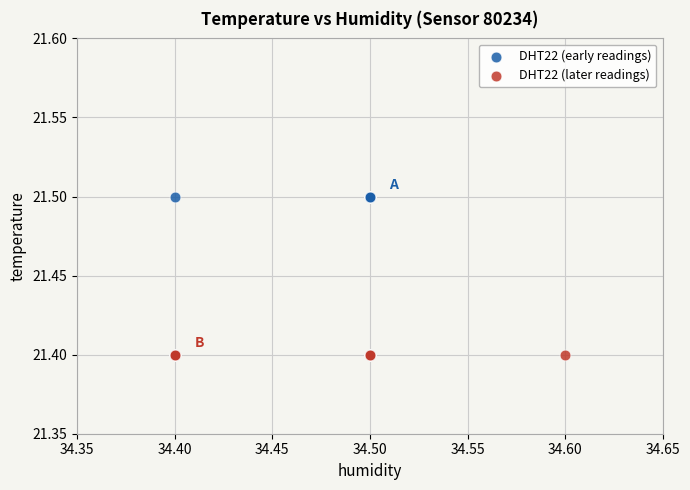

What are all the series names shown in the legend?

DHT22 (early readings), DHT22 (later readings)